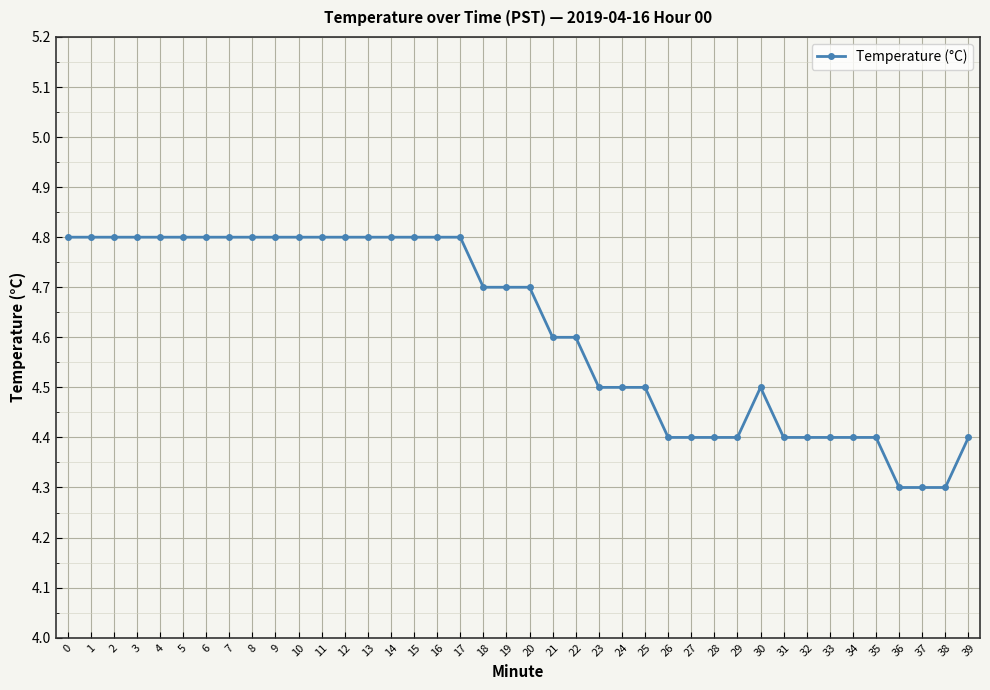

True or false: the data has more than 0 interior local peaks.

True